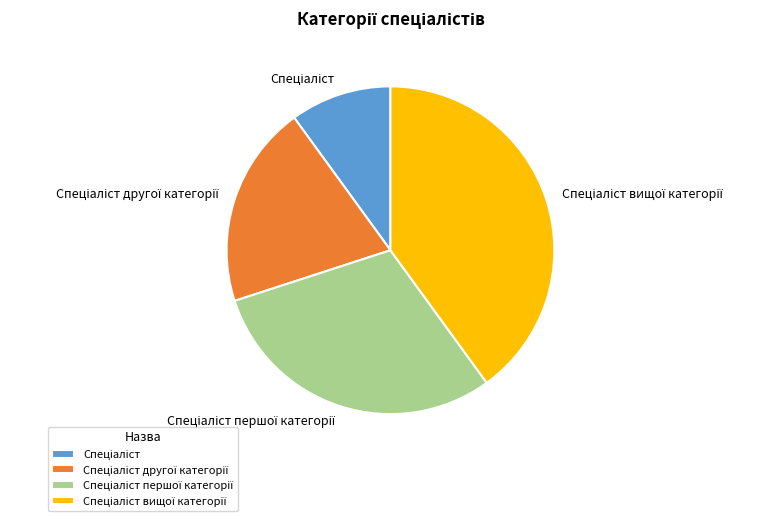

Is there a majority slice in this chart?

No